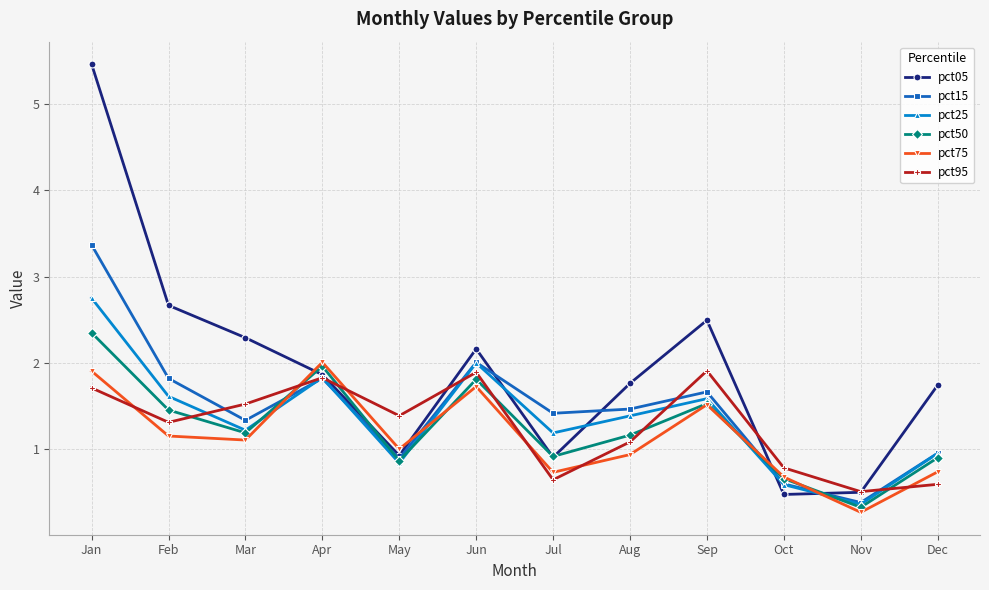

Which series has the largest total across all categories?

pct05